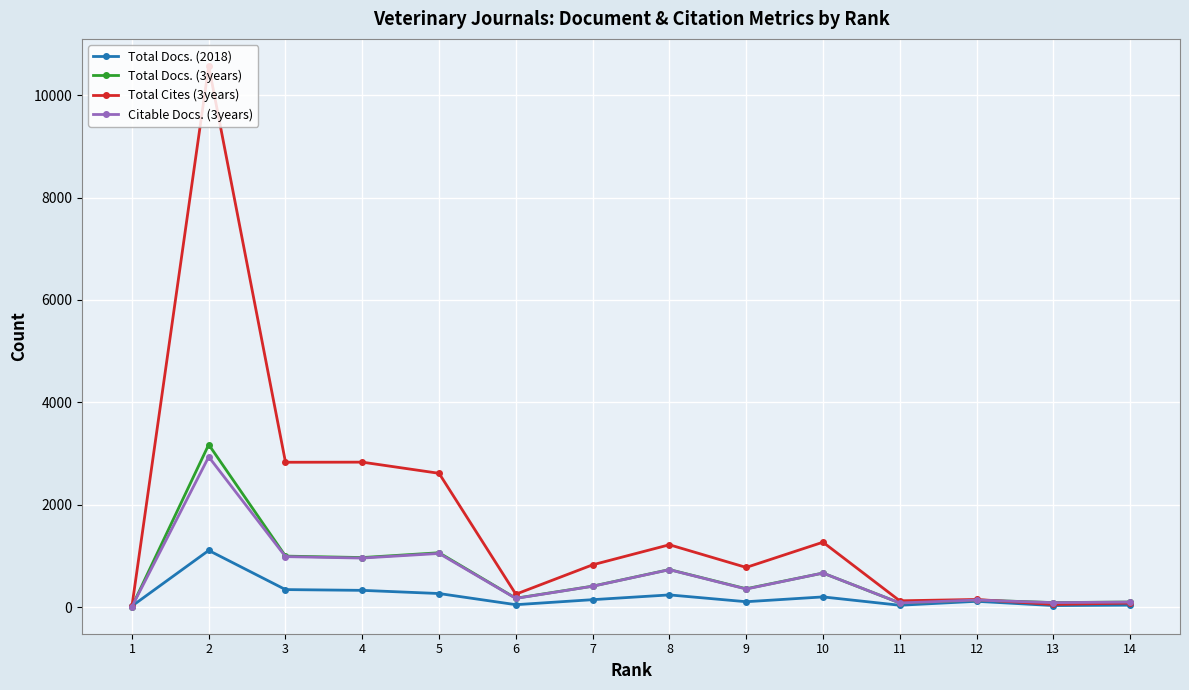

Rank the categories by Total Docs. (2018) value from lowest to highest.

1, 13, 11, 14, 6, 9, 12, 7, 10, 8, 5, 4, 3, 2